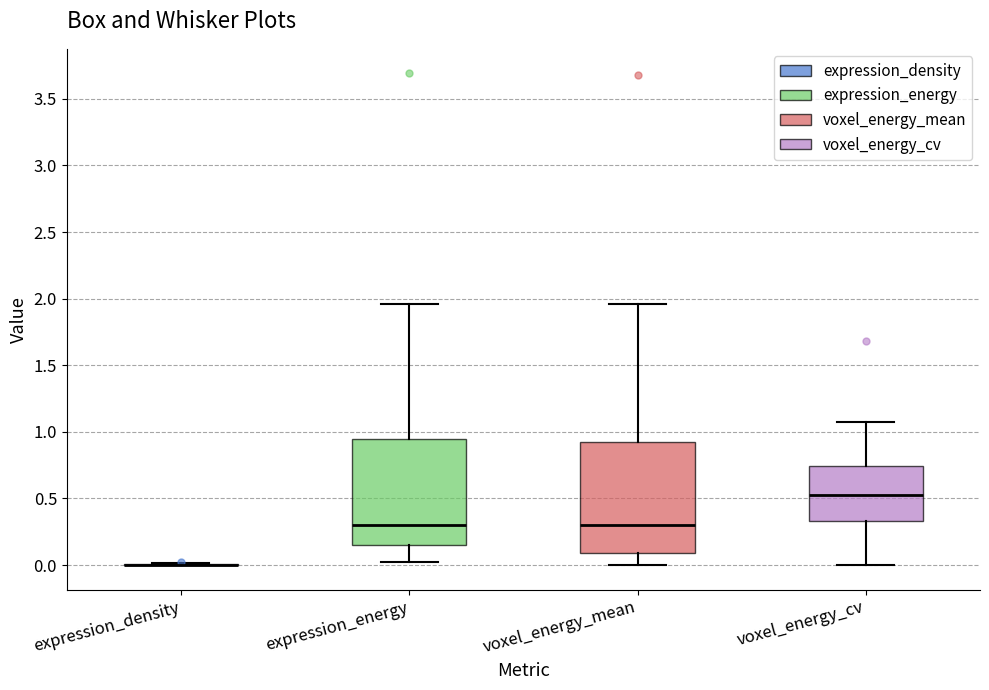

Reading left to right, transcribe this box plot: for each box, give where its median line is, the range the box spans, and where its two whiskers end, as read against the y-axis. The values are not printed on the chart, so give them approximately, as read against the axis.

expression_density: box collapsed to a line at 0.00, whiskers 0.00 to 0.00
expression_energy: median 0.30, box 0.15 to 0.95, whiskers 0.05 to 1.95
voxel_energy_mean: median 0.30, box 0.10 to 0.90, whiskers 0.00 to 1.95
voxel_energy_cv: median 0.50, box 0.35 to 0.75, whiskers 0.00 to 1.05